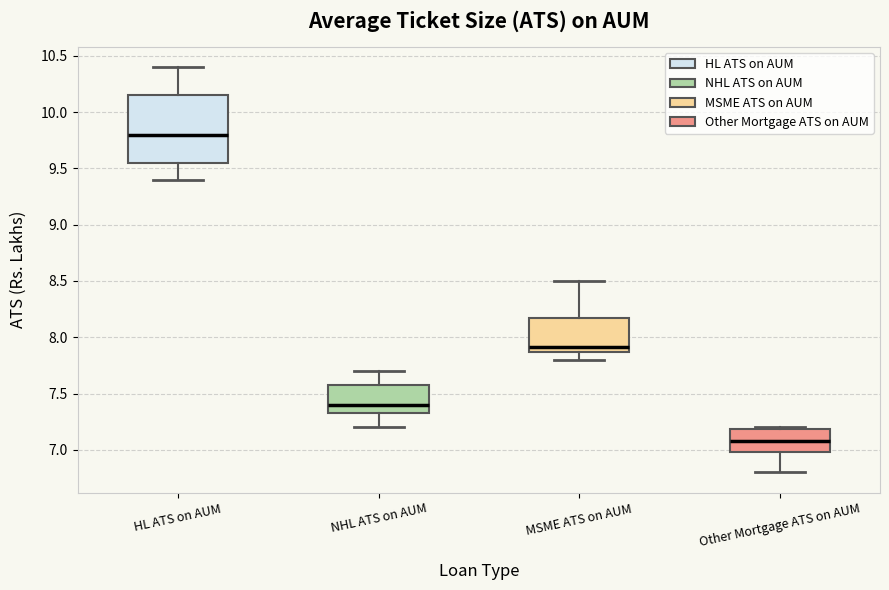

Which box's median line is the lowest?

Other Mortgage ATS on AUM